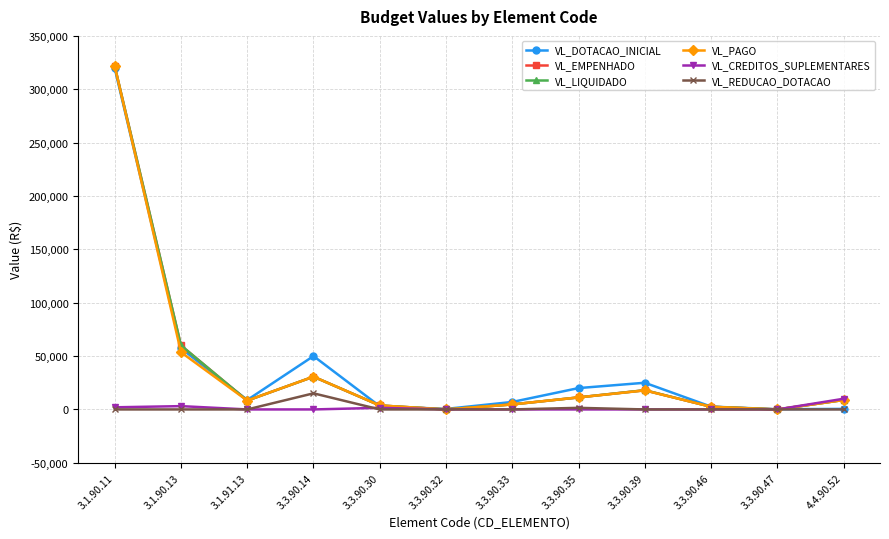

Which series has the largest total across all categories?

VL_DOTACAO_INICIAL